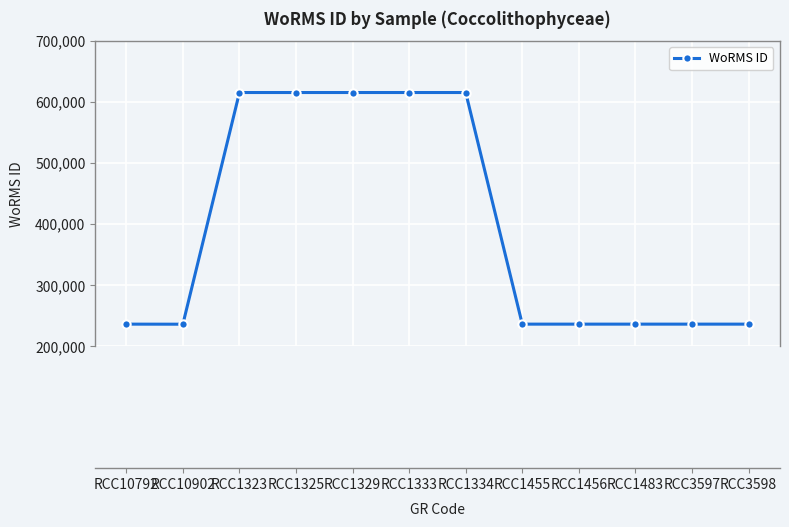

What is the smallest value displayed?

235863